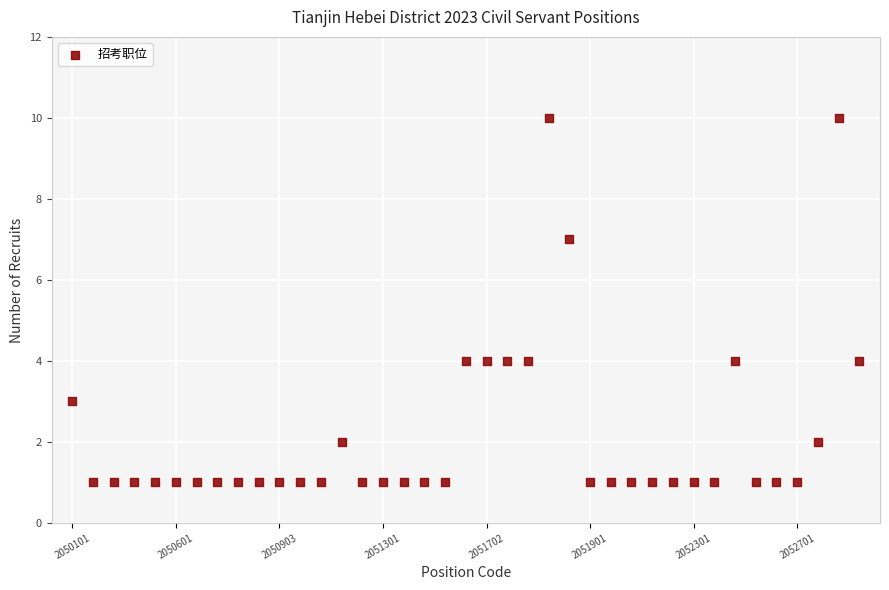

What is the range of Y values (max minus min)?

9